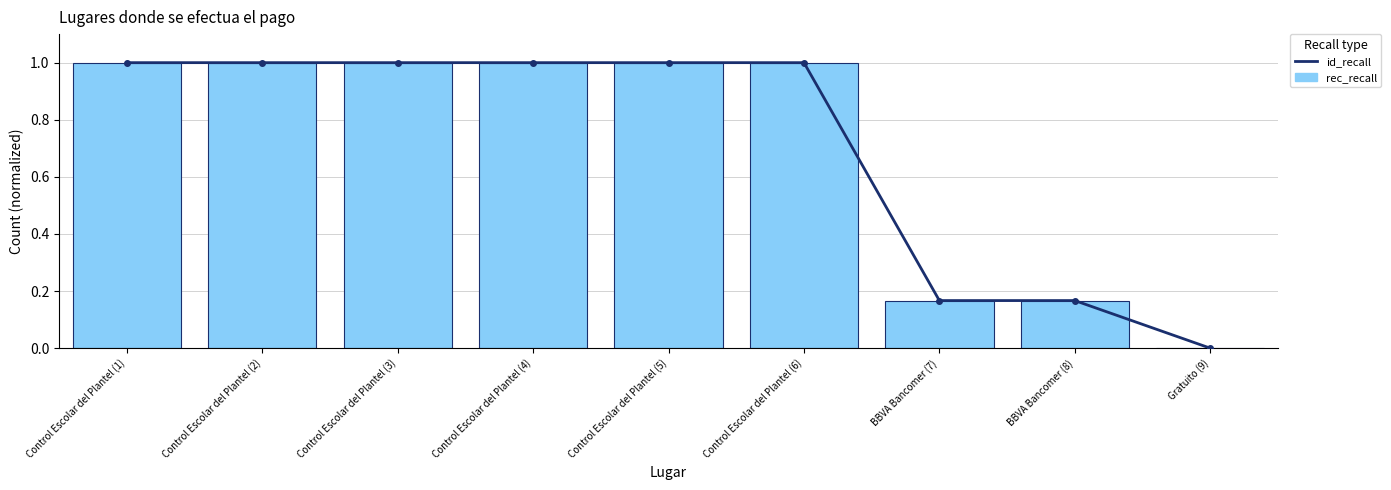

Rank the series by their maximum value, from highest to lowest.

id_recall, rec_recall